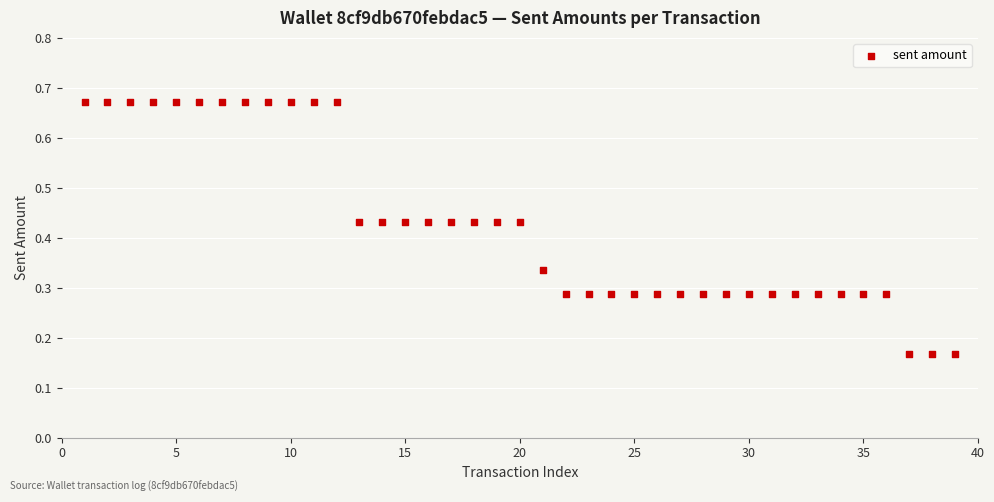

What is the range of X values (max minus min)?

38.0